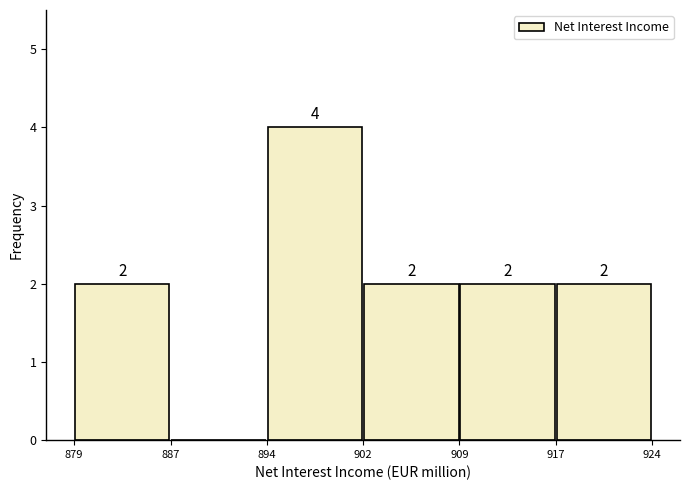

Over which range of the x-axis is the bar tallest?

894 to 902